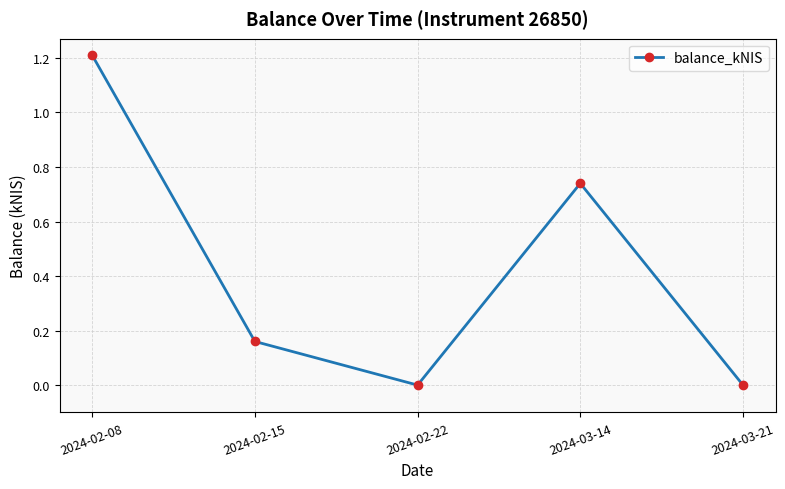

What is the maximum value shown in the chart?

1.2